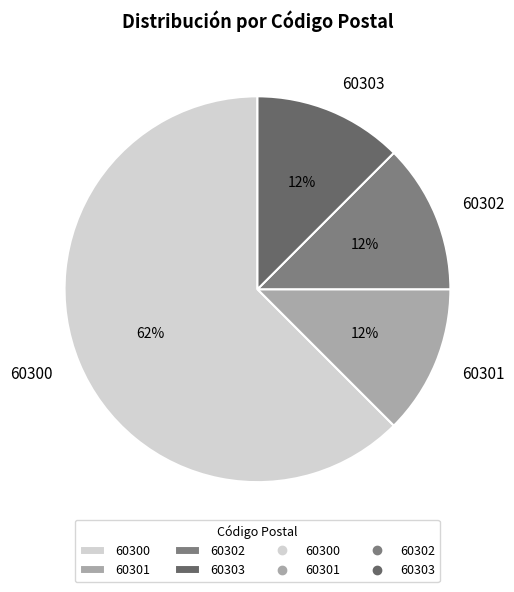

Which slice is the largest?

60300